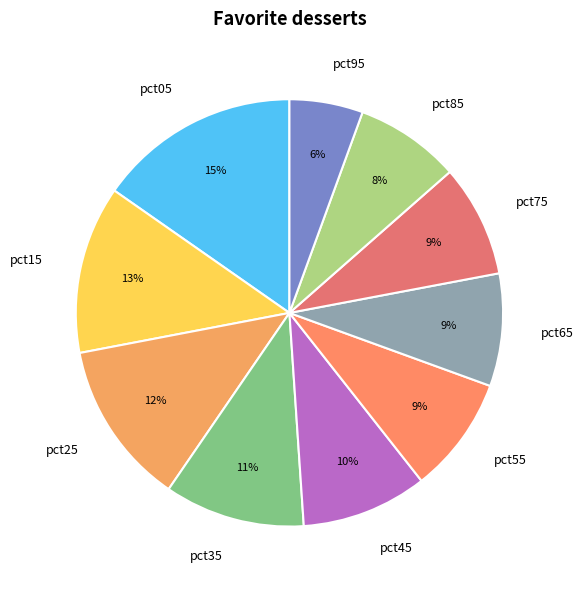

To the nearest percent, what portion does pct45 represent?

10%